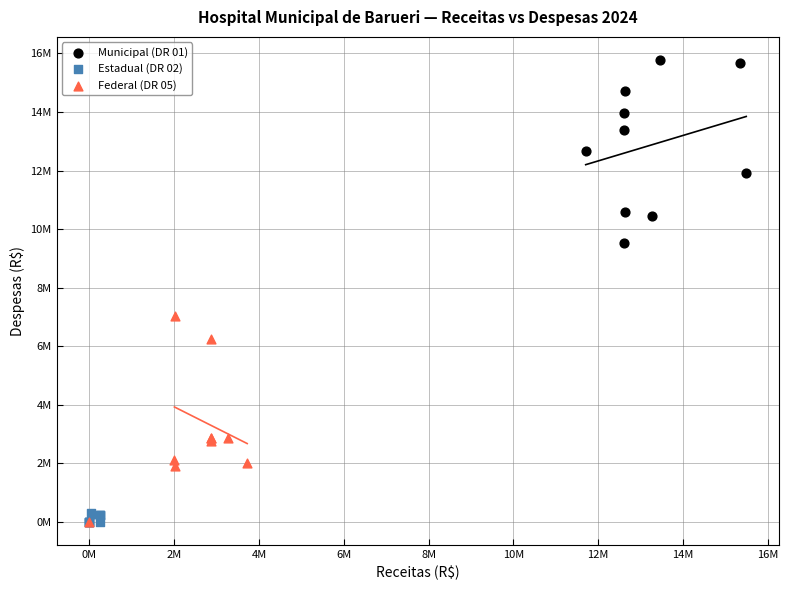

Which series has the largest Y range (max minus min)?

Federal (DR 05)